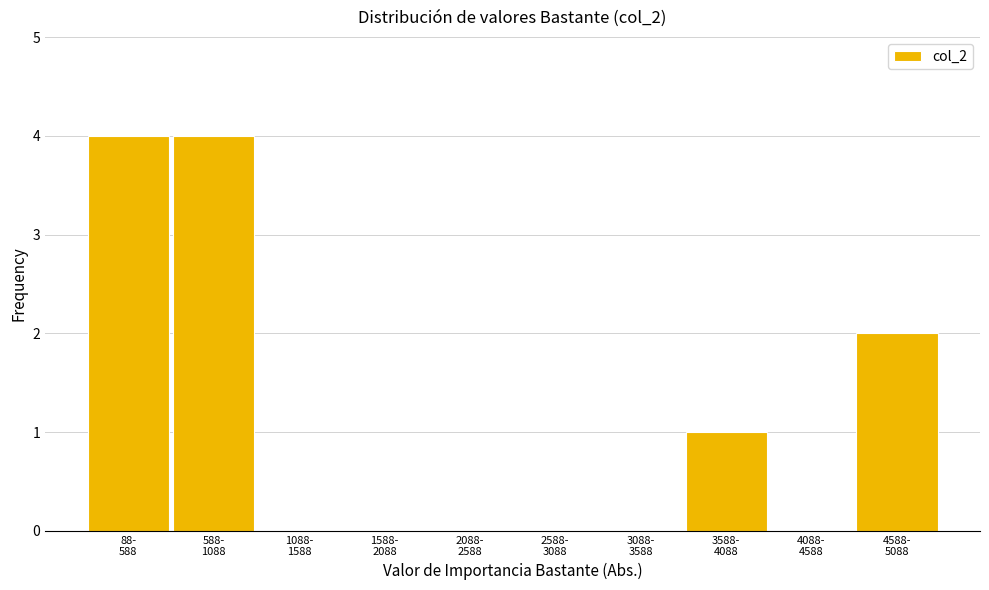

What is the sum of all values?

11